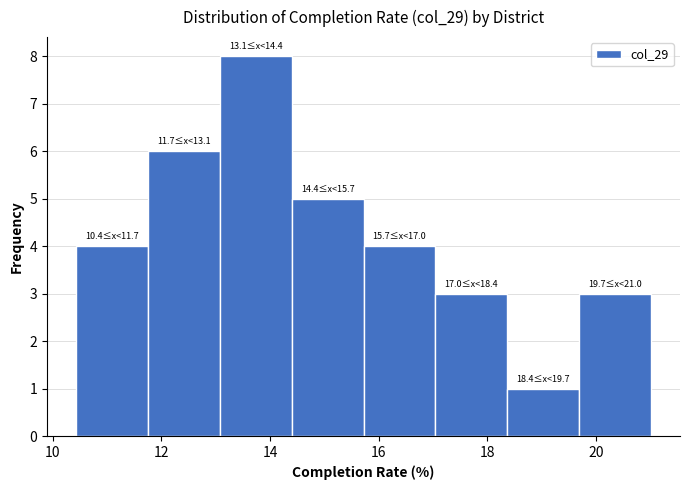

Which range on the x-axis has the tallest bar?

13.0 to 14.4